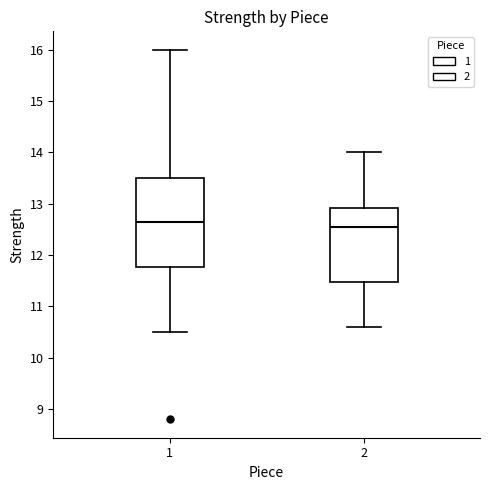

Reading left to right, read every box against the y-axis: the position of its median line, the range the box covers, and the ends of its whiskers. The values are not printed on the chart, so give them approximately, as read against the axis.

1: median 12.7, box 11.8 to 13.5, whiskers 10.5 to 16.0
2: median 12.6, box 11.5 to 12.9, whiskers 10.6 to 14.0